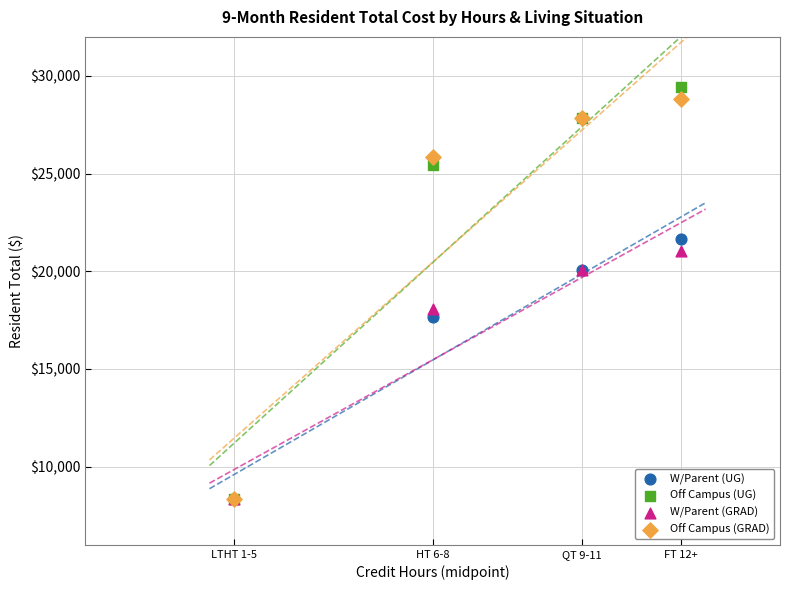

What are all the series names shown in the legend?

W/Parent (UG), Off Campus (UG), W/Parent (GRAD), Off Campus (GRAD)